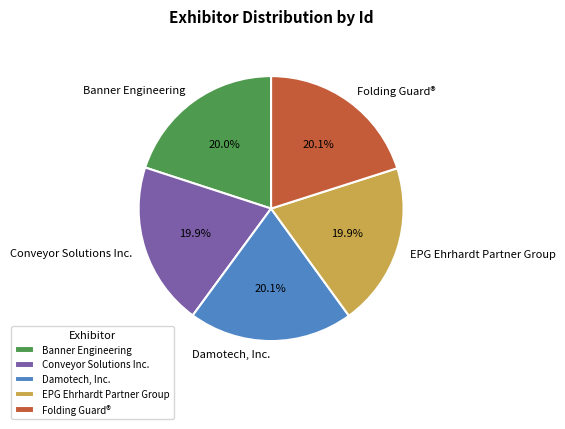

Is it true that Conveyor Solutions Inc. is 20% of the pie?

True